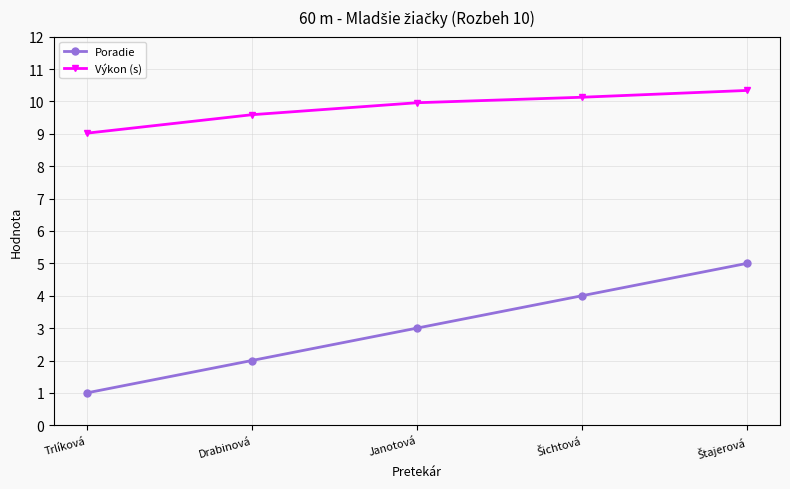

At how many categories does at least one series exceed 7?

5